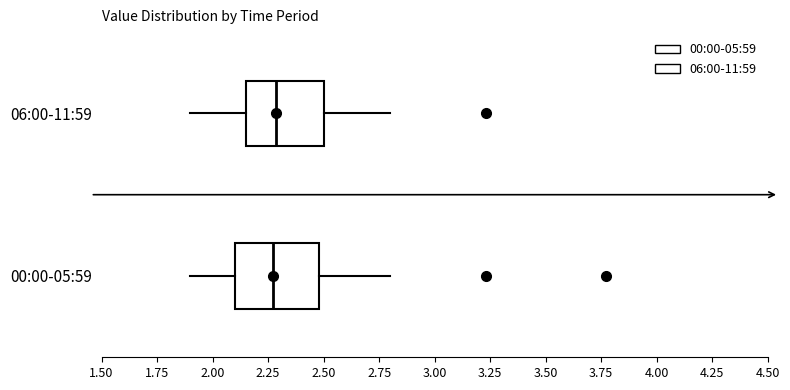

Where does the left whisker of the box for 00:00-05:59 end on the x-axis? The values are not printed on the chart, so give them approximately, as read against the axis.

1.90